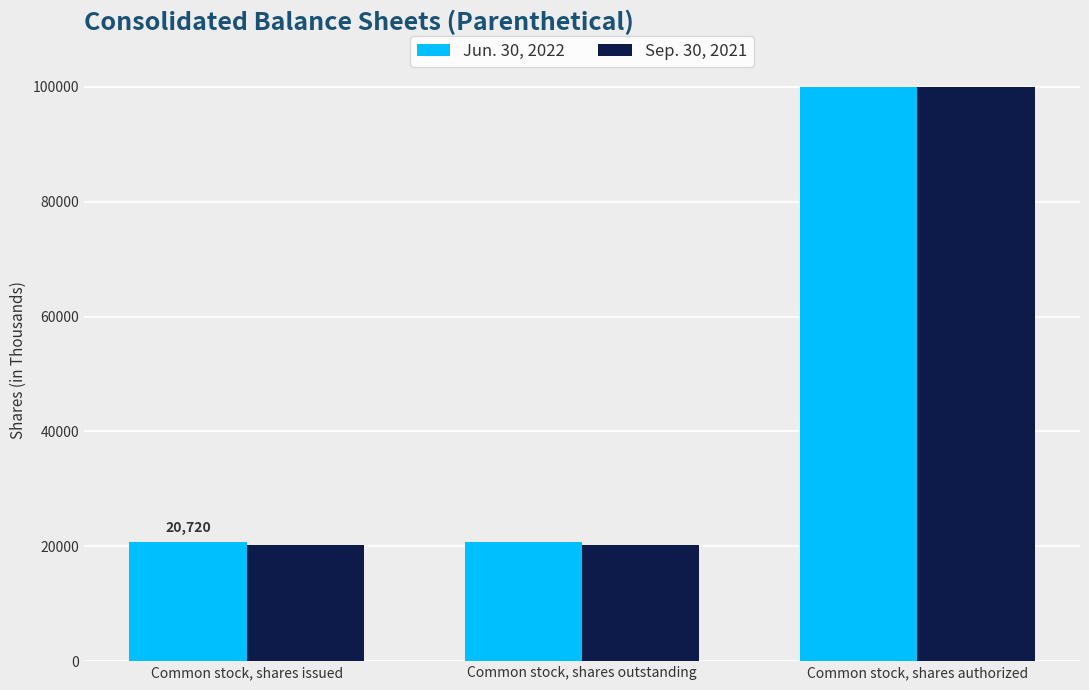

Reading left to right, list all the values displayed in this chart.

Jun. 30, 2022: 20720	20720	100000
Sep. 30, 2021: 20238	20238	100000